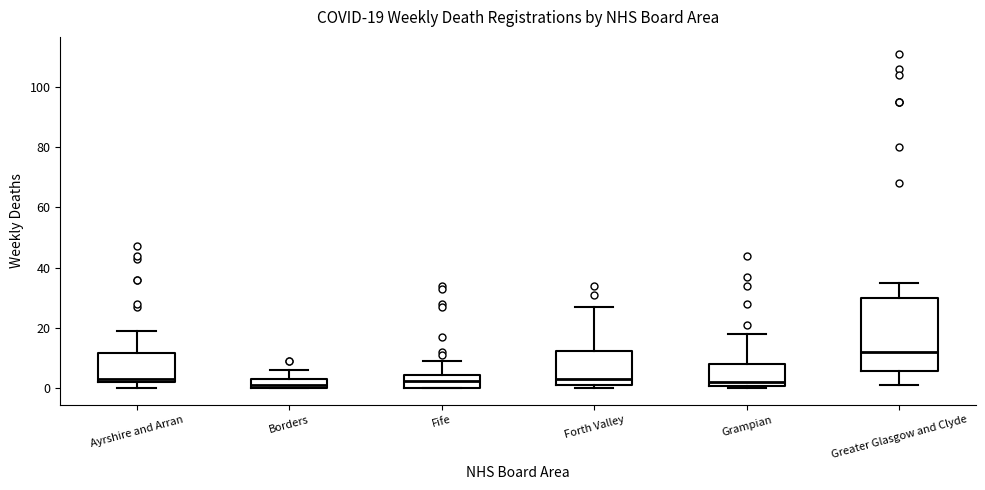

Which box has the highest median line?

Greater Glasgow and Clyde